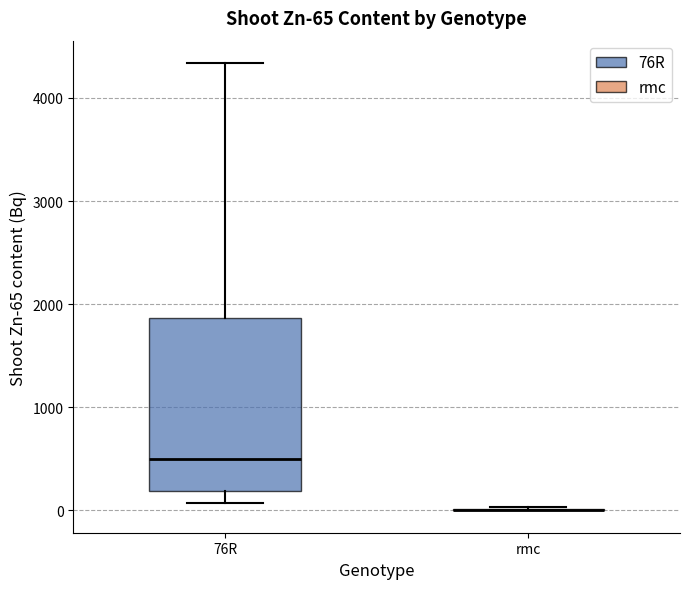

Comparing the boxes themselves (not the whiskers), which one is the tallest?

76R